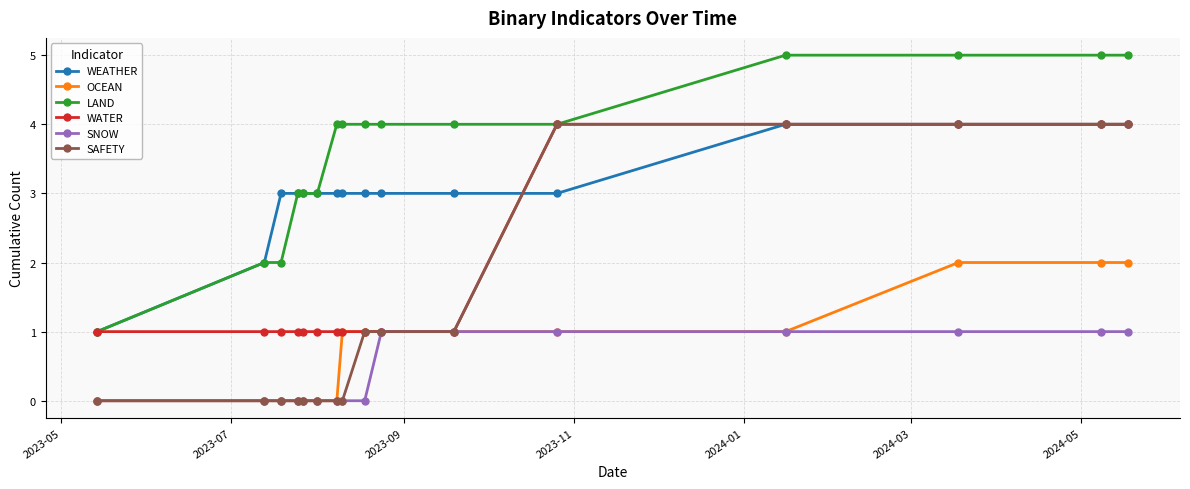

Which series has the largest total across all categories?

LAND